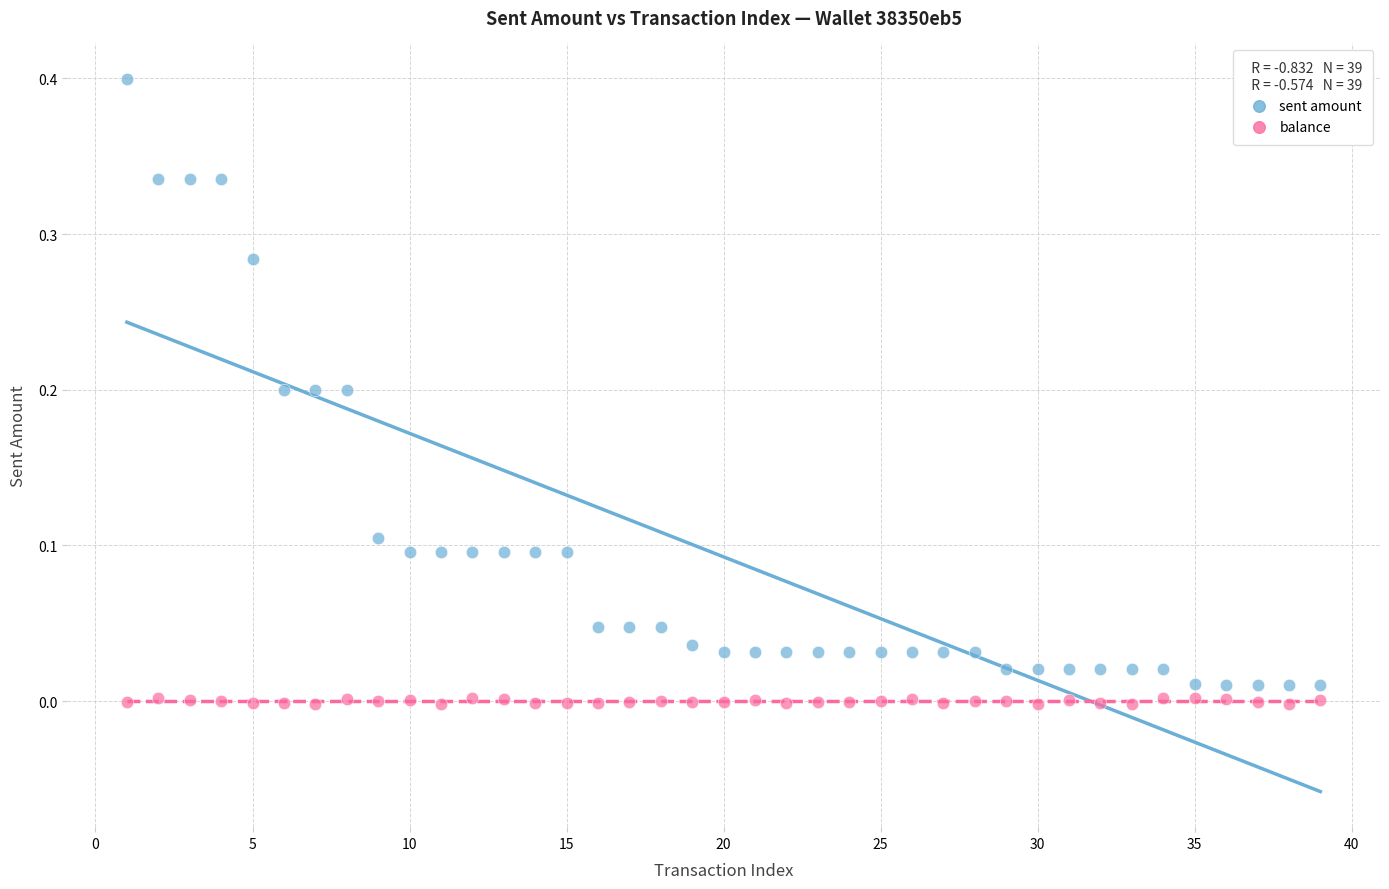

Across all data points, what is the range of X values (max minus min)?

38.0